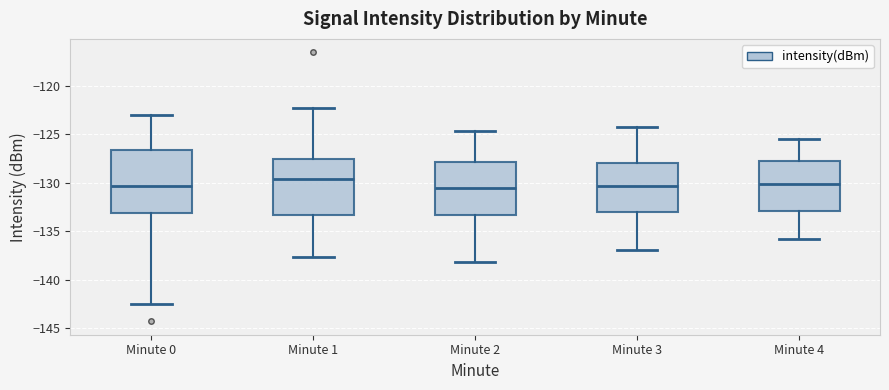

Reading left to right, read every box against the y-axis: the position of its median line, the range the box covers, and the ends of its whiskers. The values are not printed on the chart, so give them approximately, as read against the axis.

Minute 0: median -130.5, box -133.0 to -126.5, whiskers -142.5 to -123.0
Minute 1: median -129.5, box -133.5 to -127.5, whiskers -137.5 to -122.5
Minute 2: median -130.5, box -133.5 to -128.0, whiskers -138.0 to -124.5
Minute 3: median -130.5, box -133.0 to -128.0, whiskers -137.0 to -124.0
Minute 4: median -130.0, box -133.0 to -127.5, whiskers -136.0 to -125.5